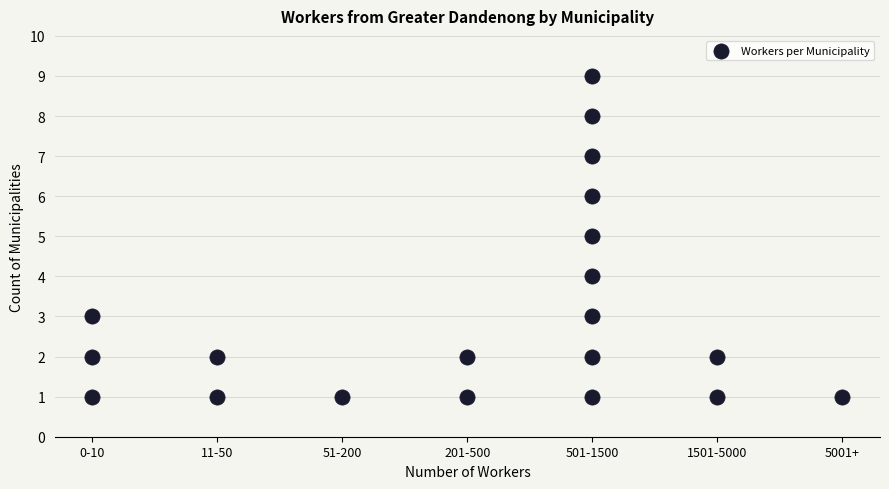

What is the range of Y values (max minus min)?

8